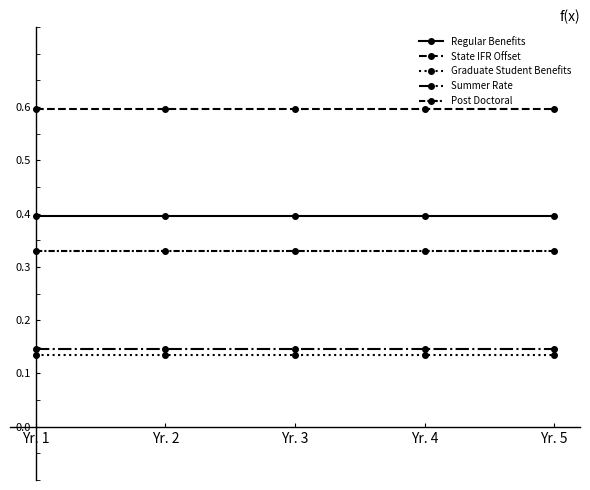

How many categories are shown in the chart?

5